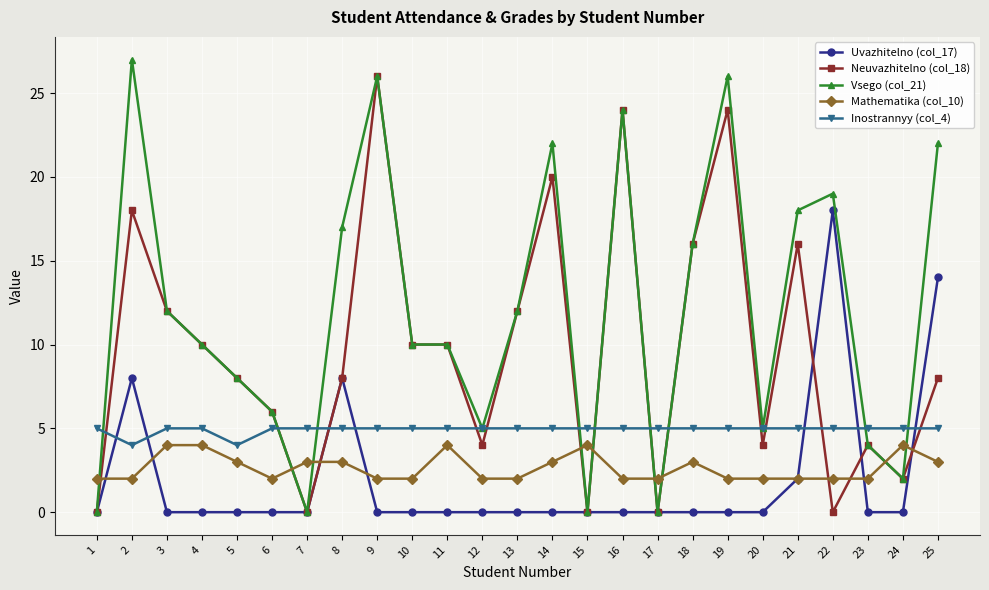

Between which two adjacent categories do Inostrannyy (col_4) and Uvazhitelno (col_17) first intersect?

1 and 2